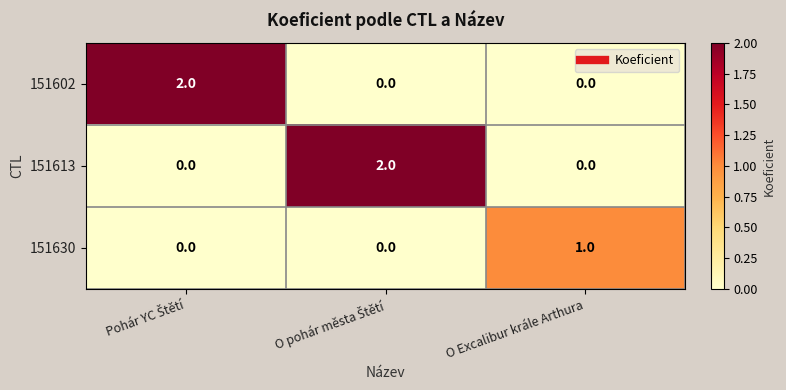

Count the 151602 values in the range 0 to 2.

3